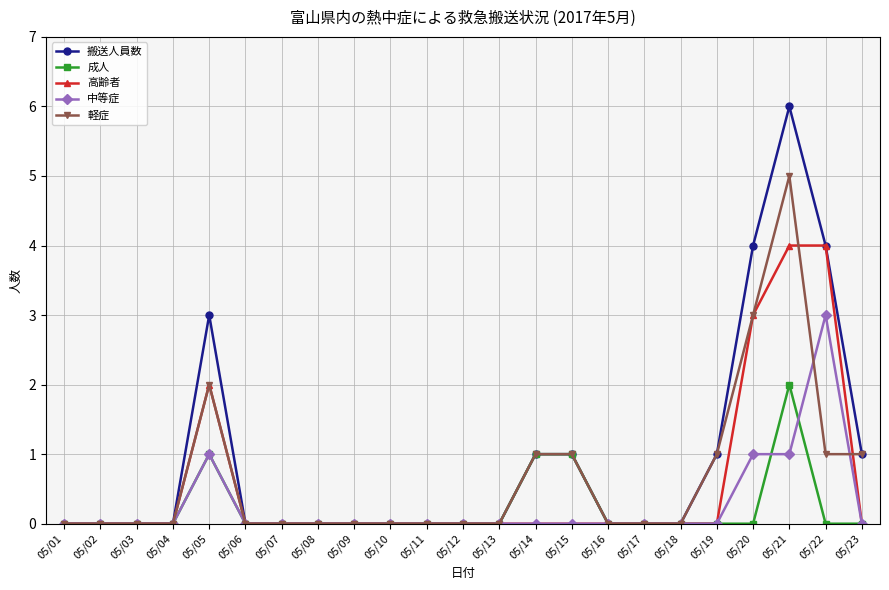

Where is 高齢者 nearest to the value 2?

05/05